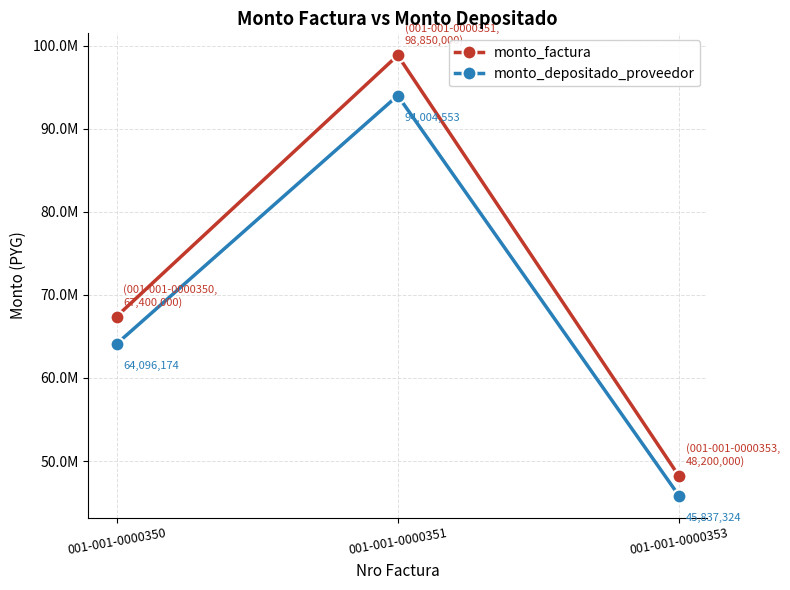

What are all the series names shown in the legend?

monto_factura, monto_depositado_proveedor